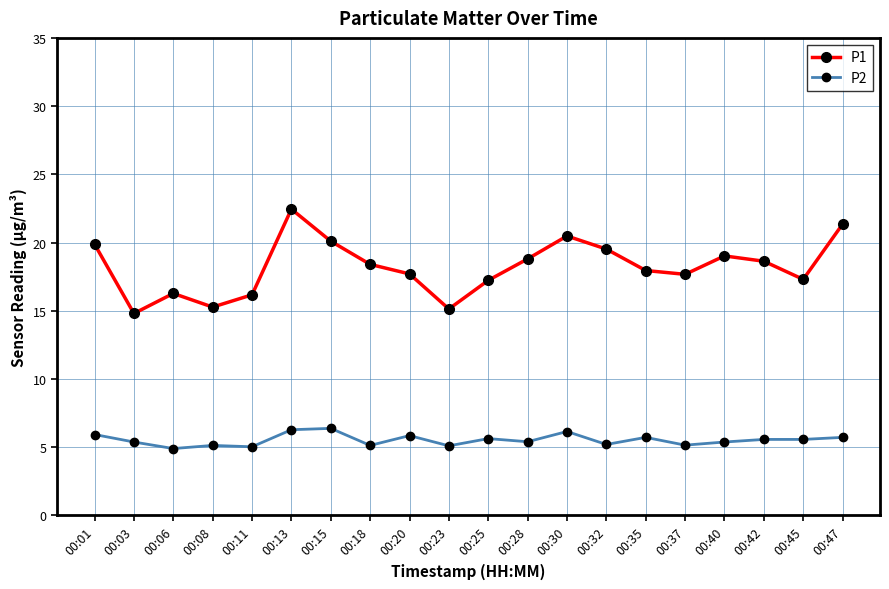

Which category has the highest value across all series?

00:13